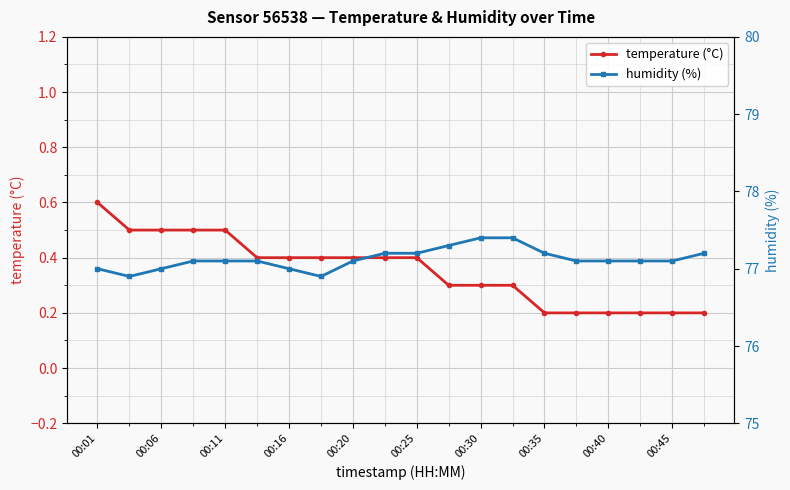

How many lines are shown in the chart?

2